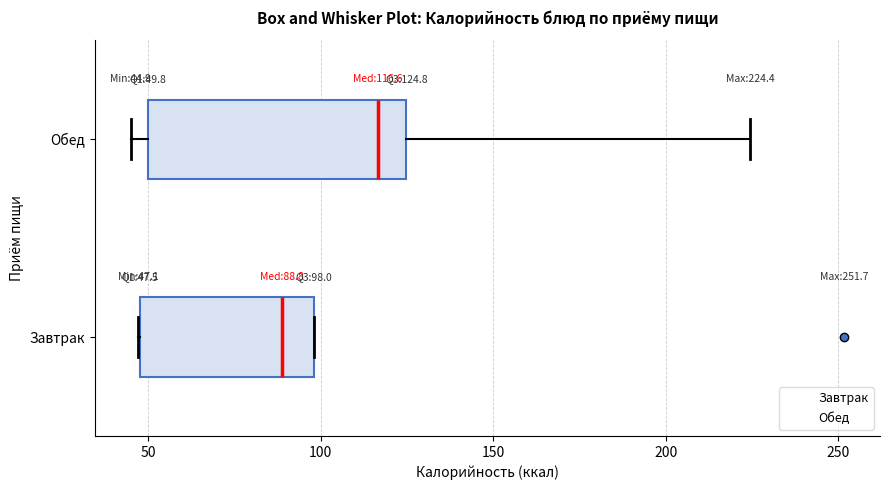

Which box is the widest, from its left edge to its right edge?

Обед